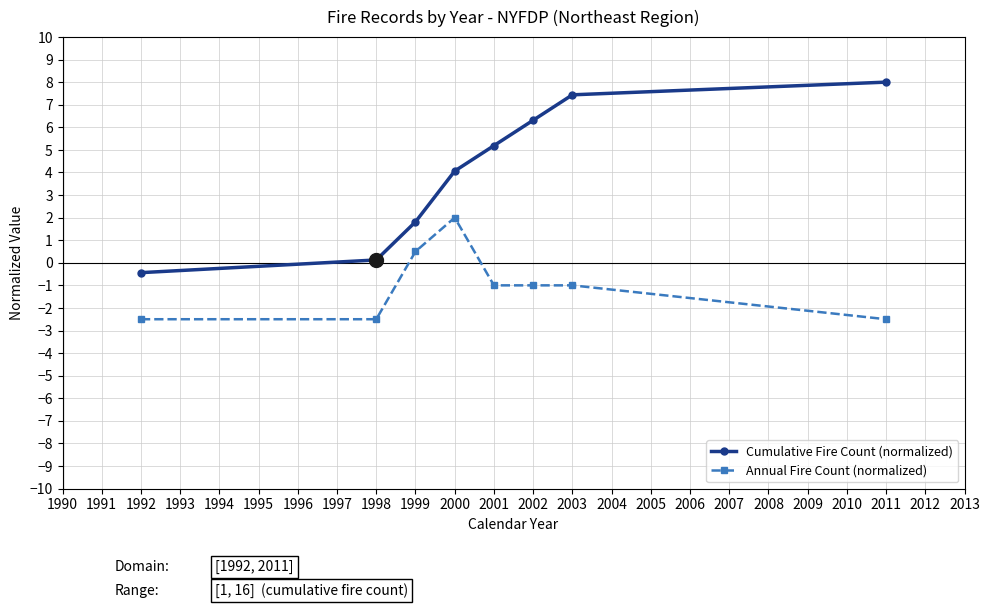

True or false: Annual Fire Count (normalized) and Cumulative Fire Count (normalized) cross at least once.

False